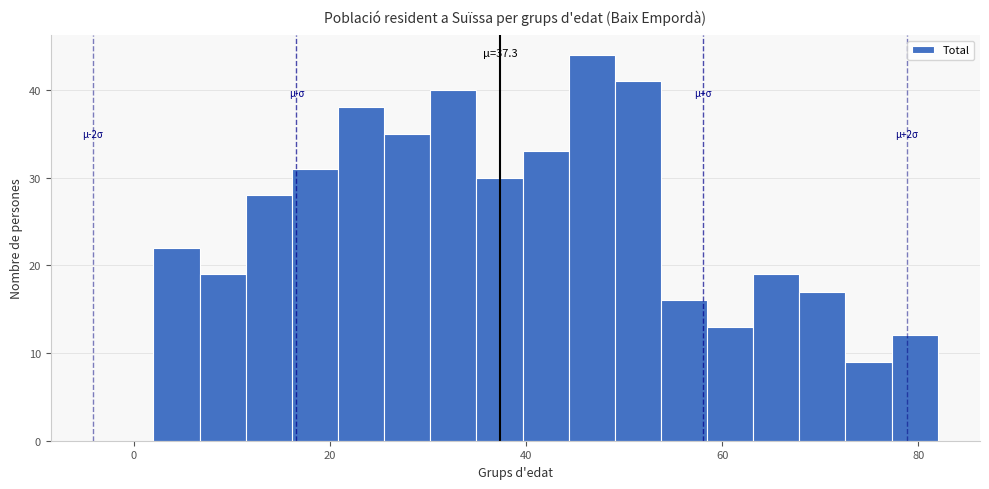

Read against the x-axis, roughly where is the centre of the tallest bar?

46